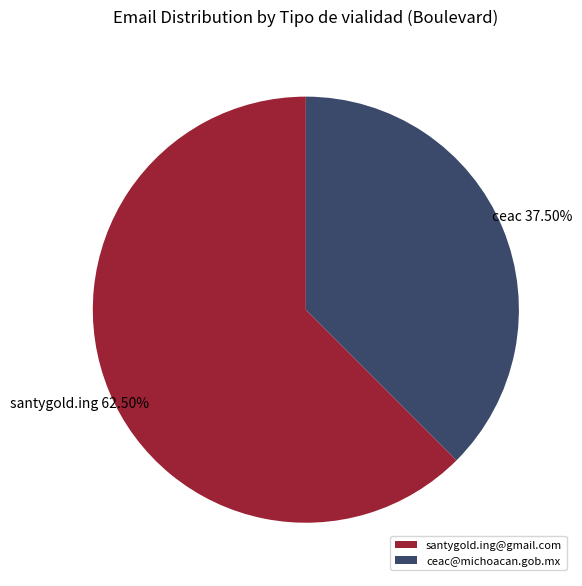

Rank the categories by value from lowest to highest.

ceac@michoacan.gob.mx, santygold.ing@gmail.com